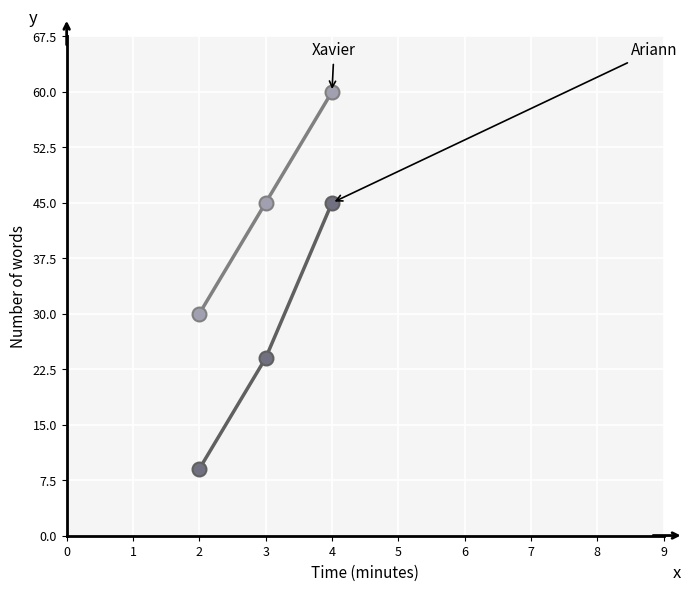

Reading left to right, extract all data points from this chart.

Xavier: 30	45	60
Ariann: 9	24	45